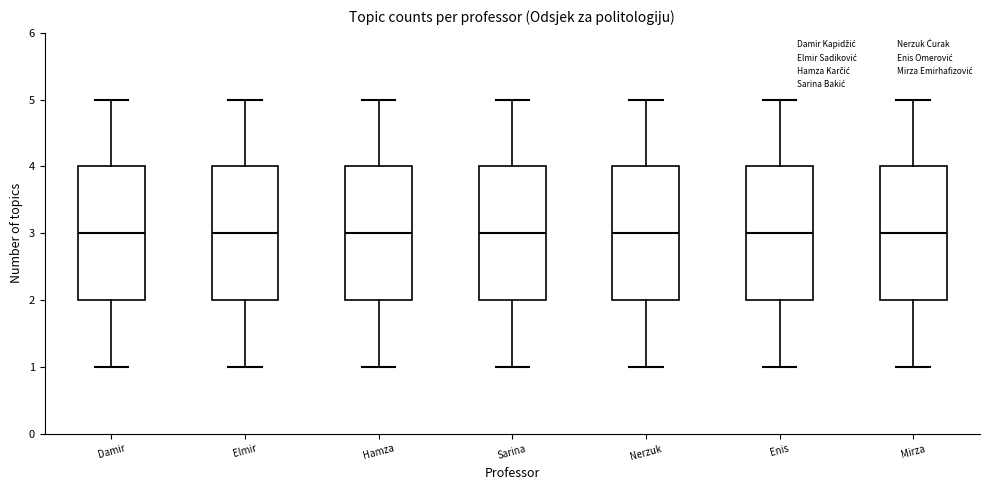

Reading left to right, transcribe this box plot: for each box, give where its median line is, the range the box spans, and where its two whiskers end, as read against the y-axis. The values are not printed on the chart, so give them approximately, as read against the axis.

Damir: median 3, box 2 to 4, whiskers 1 to 5
Elmir: median 3, box 2 to 4, whiskers 1 to 5
Hamza: median 3, box 2 to 4, whiskers 1 to 5
Sarina: median 3, box 2 to 4, whiskers 1 to 5
Nerzuk: median 3, box 2 to 4, whiskers 1 to 5
Enis: median 3, box 2 to 4, whiskers 1 to 5
Mirza: median 3, box 2 to 4, whiskers 1 to 5